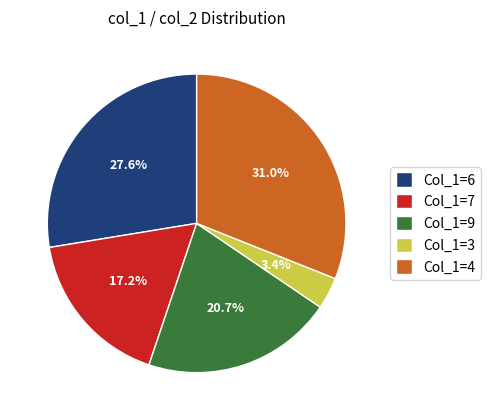

What percentage is NOT represented by Col_1=6?

72.4%